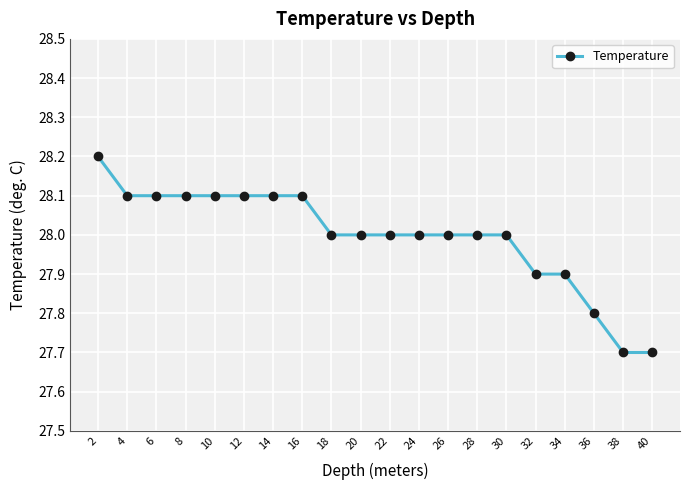

Count the number of data series in this chart.

1